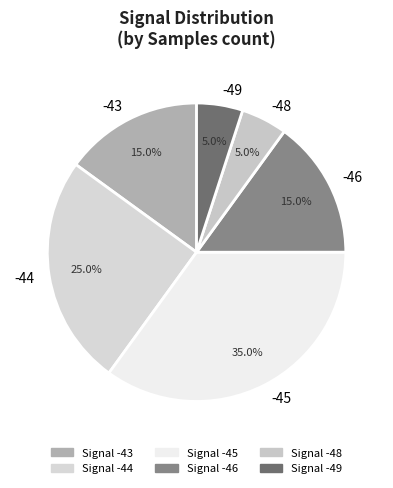

How many segments does this pie chart have?

6